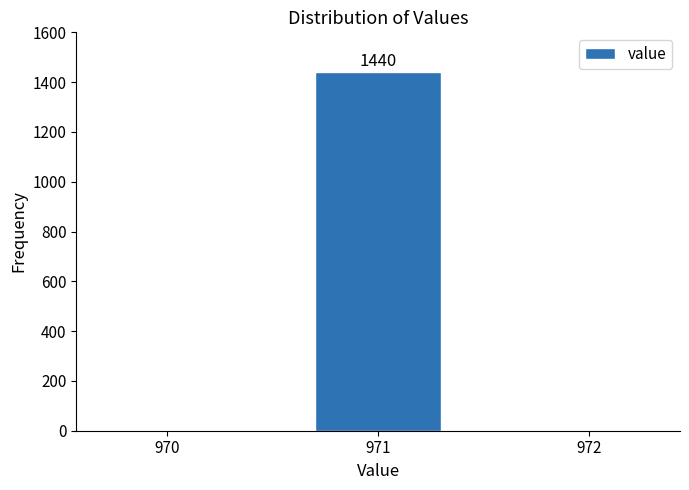

Reading left to right, what are all the values shown in this chart?

970=0	971=1440	972=0